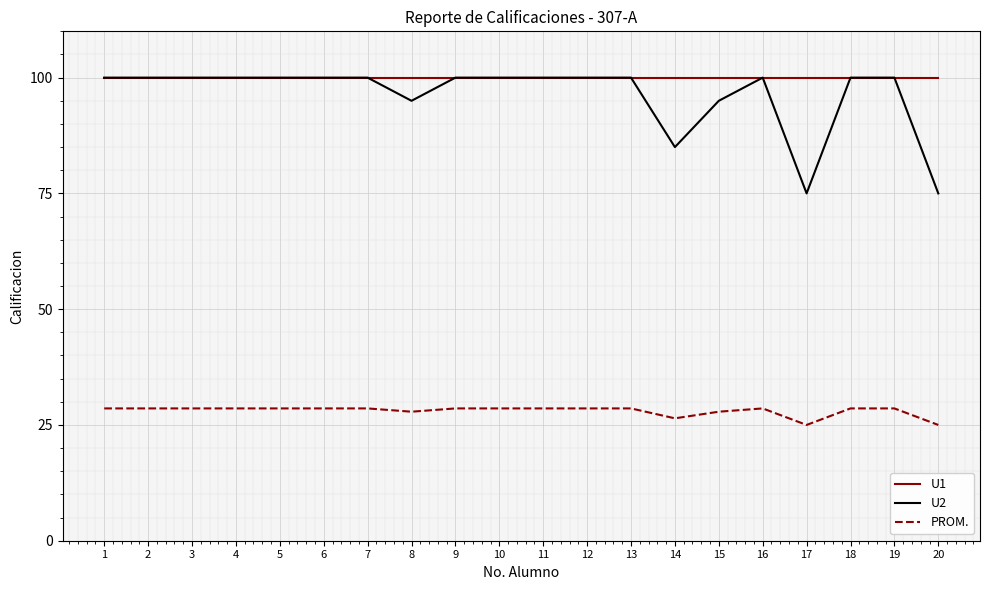

Which series has the largest total across all categories?

U1